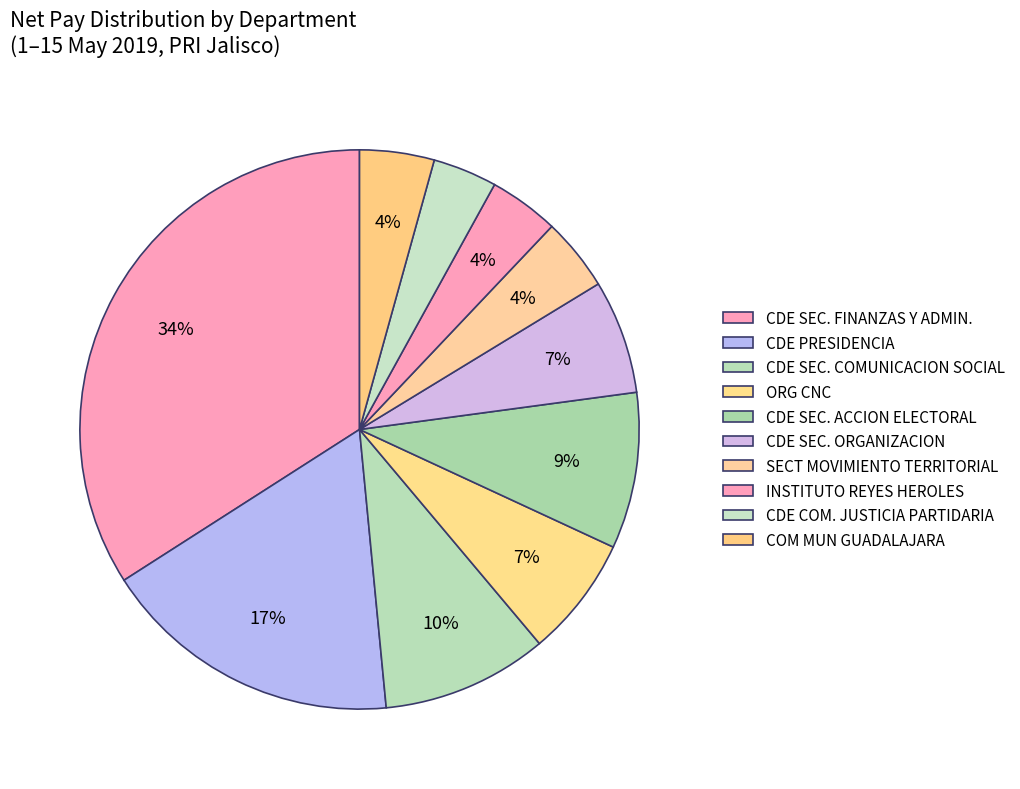

Count the number of slices in the pie.

10